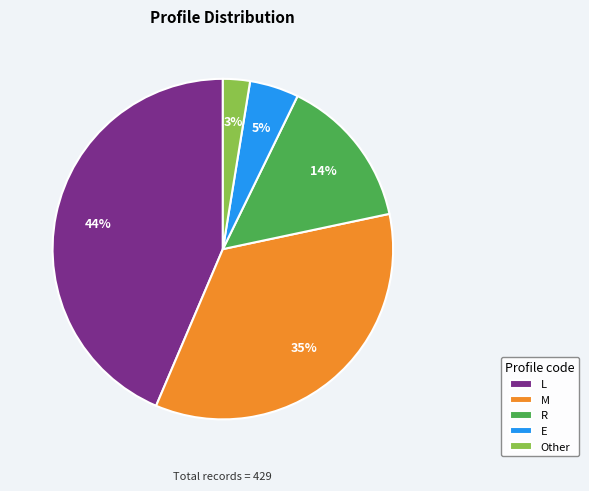

Combined, do E and L account for over 50%?

No